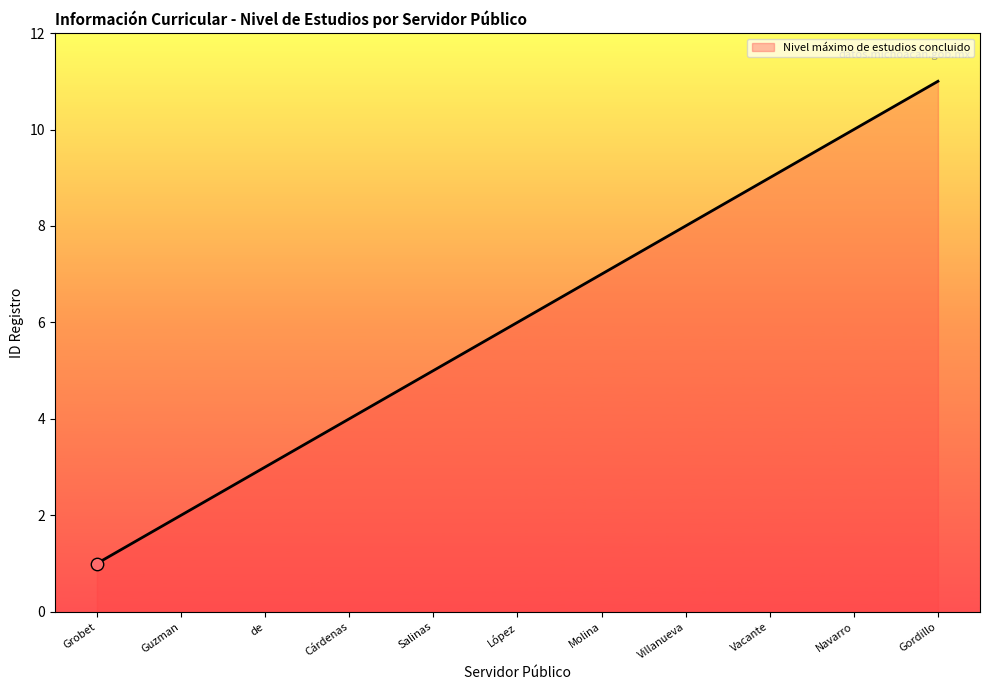

What is the change in value from Villanueva to Gordillo?

+3